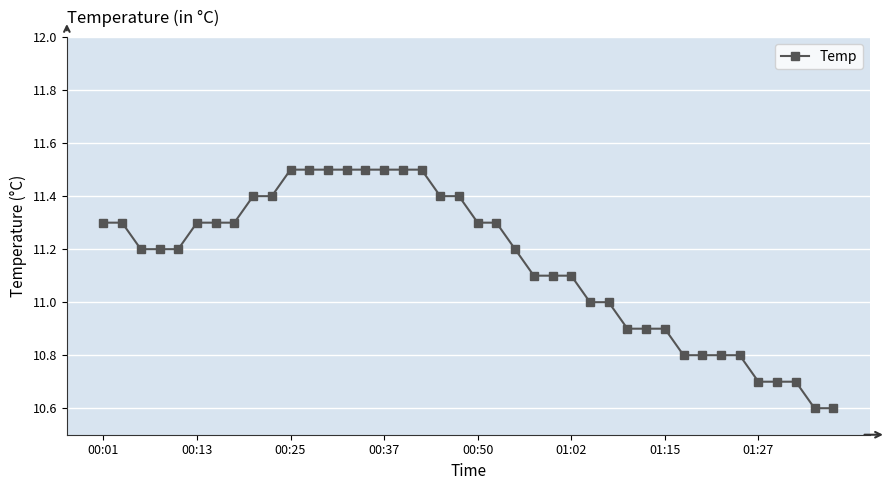

What is the sum of all values?

446.0